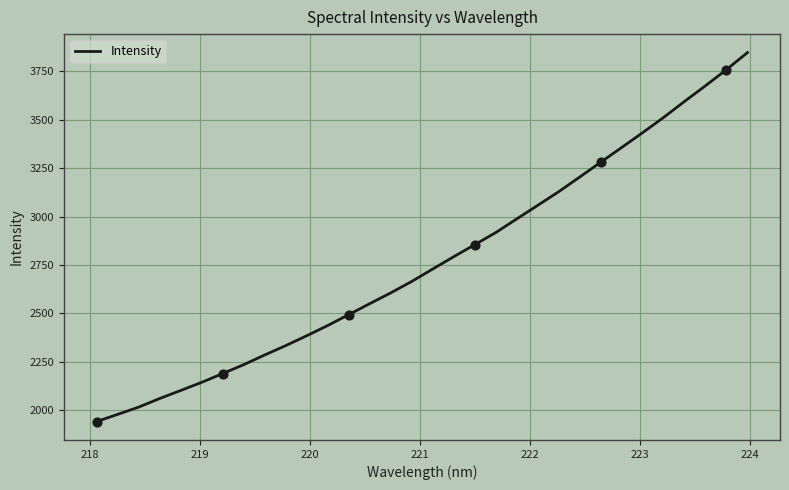

What is the maximum value shown in the chart?

3847.2